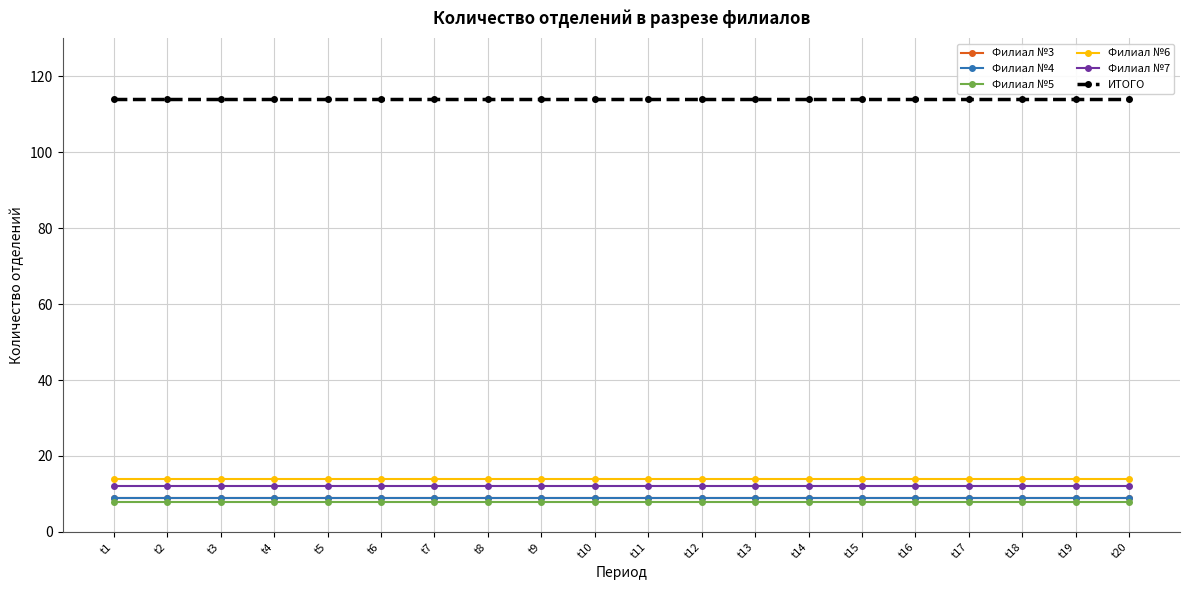

Is this an area chart (filled region under the line)?

No